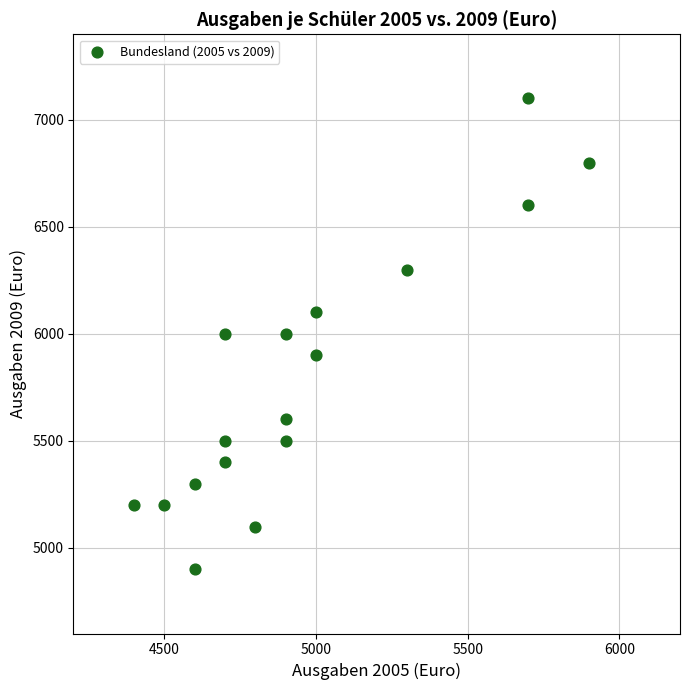

What is the range of X values (max minus min)?

1500